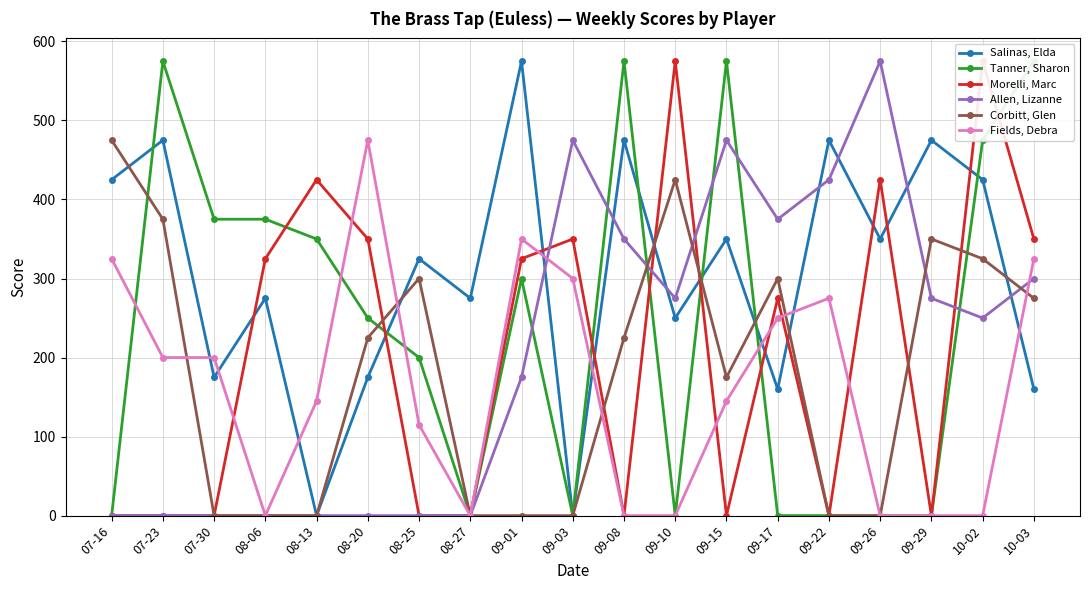

At which label does Fields, Debra reach its peak?

08-20